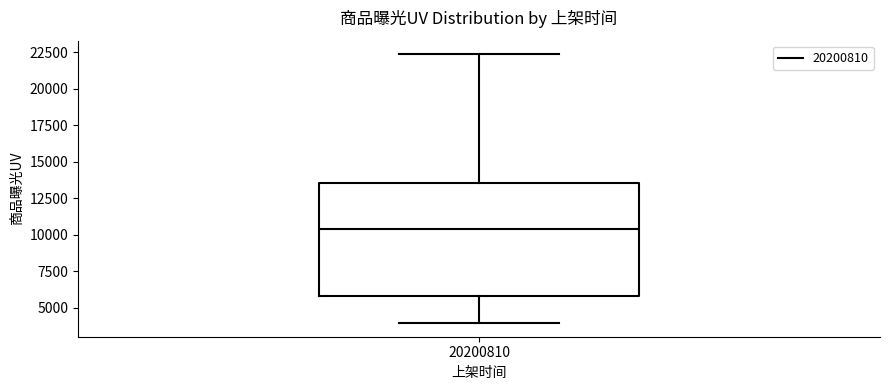

Transcribe this box plot: give where the median line is, the range the box spans, and where the two whiskers end, as read against the y-axis. The values are not printed on the chart, so give them approximately, as read against the axis.

median 10500, box 6000 to 13500, whiskers 4000 to 22500